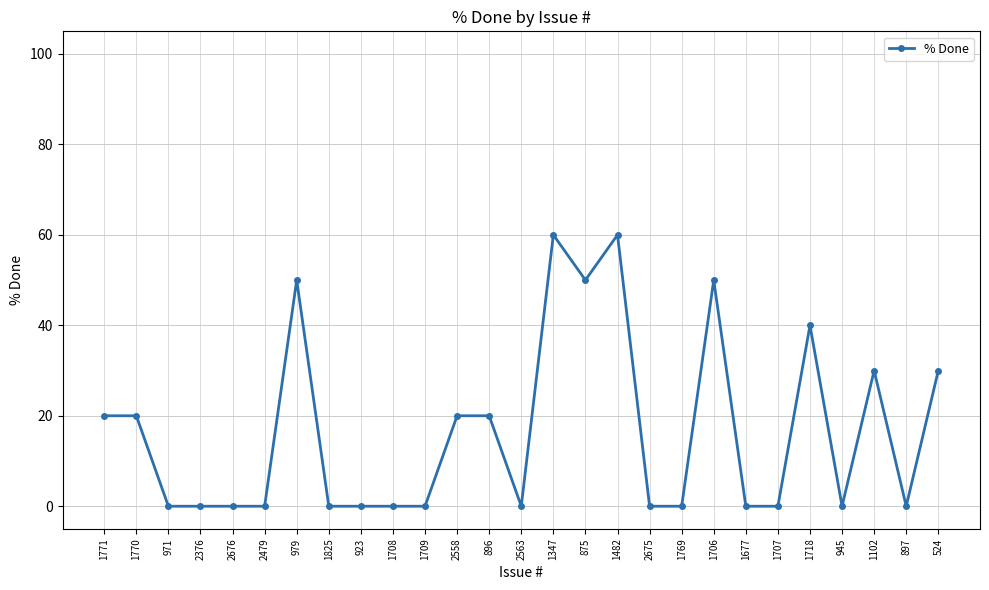

What is the difference between the maximum and minimum values?

60